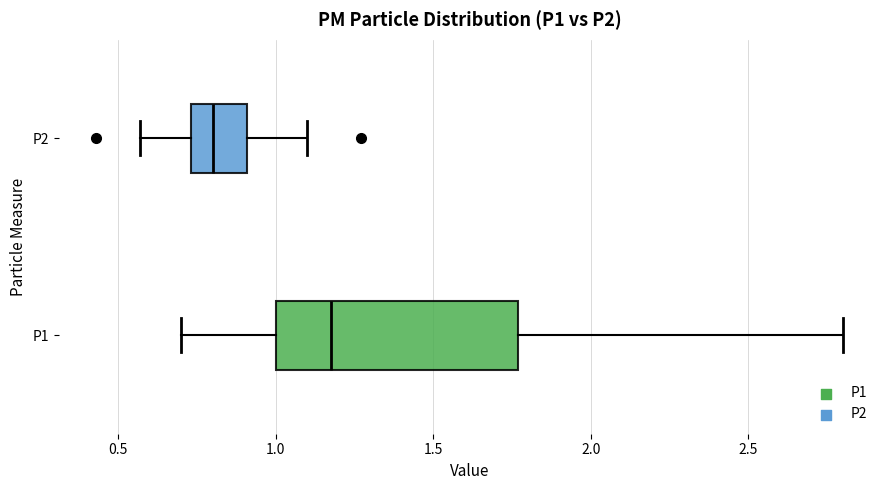

Reading bottom to top, read every box against the x-axis: the position of its median line, the range the box covers, and the ends of its whiskers. The values are not printed on the chart, so give them approximately, as read against the axis.

P1: median 1.20, box 1.00 to 1.75, whiskers 0.70 to 2.80
P2: median 0.80, box 0.75 to 0.90, whiskers 0.55 to 1.10